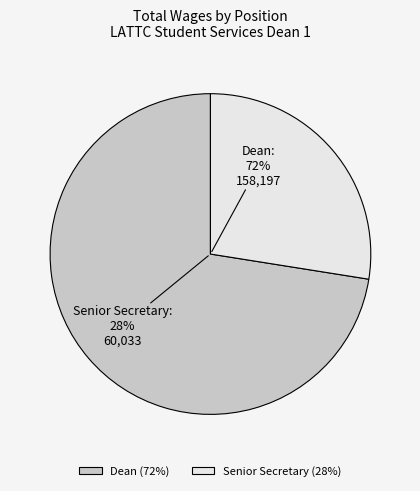

Count the number of slices in the pie.

2